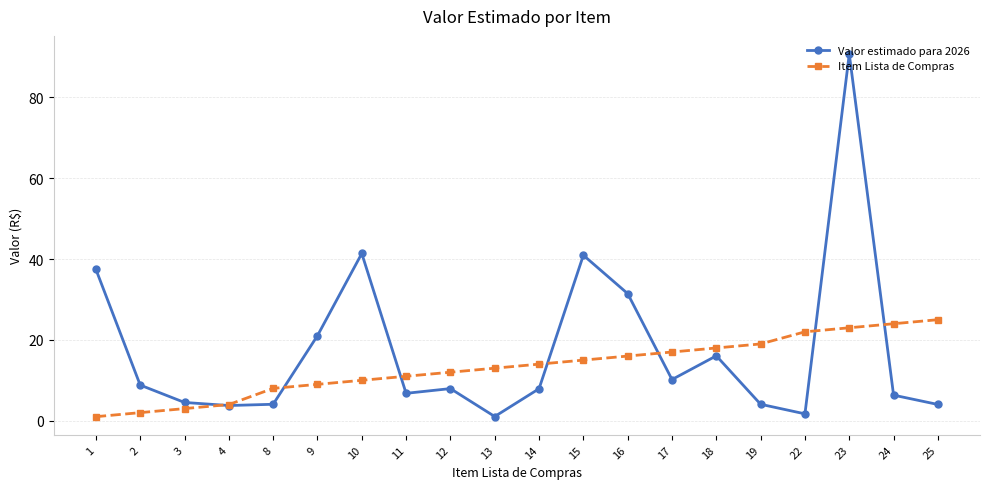

Is the value of Valor estimado para 2026 at 17 greater than the value of Item Lista de Compras at 25?

No